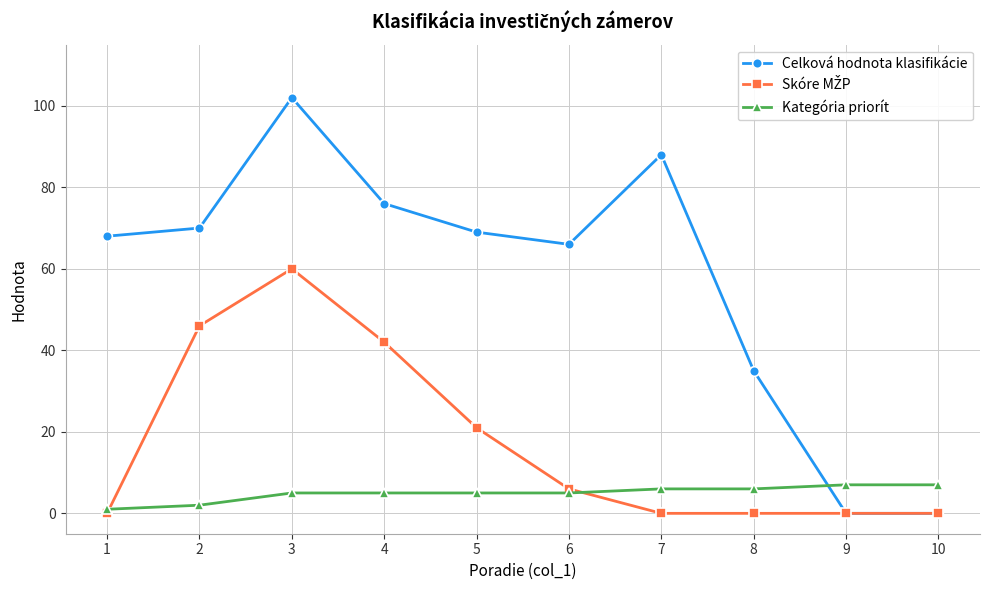

What is the sum of the Celková hodnota klasifikácie values at 9 and 7?

88